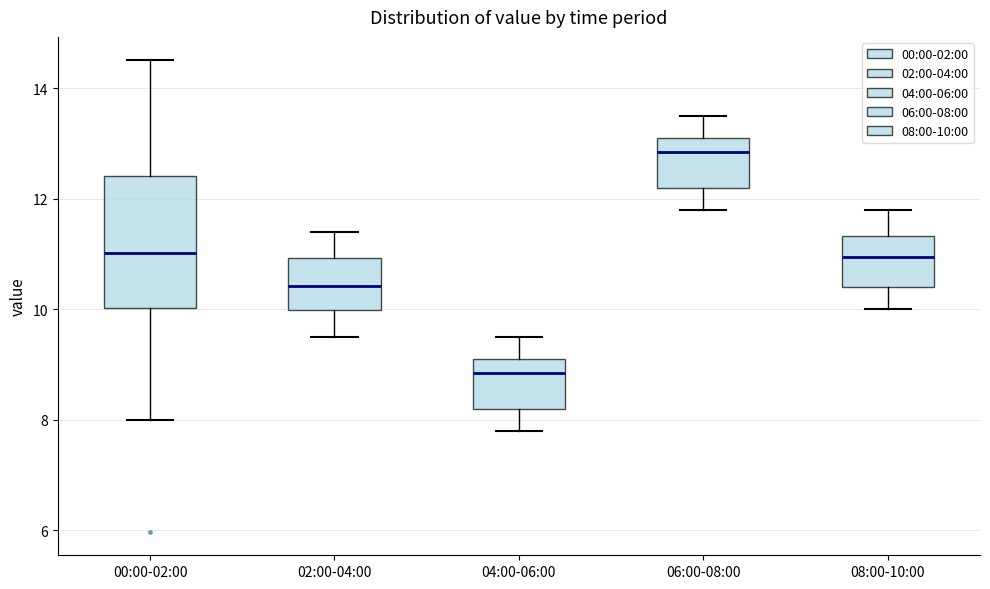

Reading left to right, read every box against the y-axis: the position of its median line, the range the box covers, and the ends of its whiskers. The values are not printed on the chart, so give them approximately, as read against the axis.

00:00-02:00: median 11.0, box 10.0 to 12.4, whiskers 8.0 to 14.6
02:00-04:00: median 10.4, box 10.0 to 11.0, whiskers 9.6 to 11.4
04:00-06:00: median 8.8, box 8.2 to 9.2, whiskers 7.8 to 9.6
06:00-08:00: median 12.8, box 12.2 to 13.2, whiskers 11.8 to 13.6
08:00-10:00: median 11.0, box 10.4 to 11.4, whiskers 10.0 to 11.8